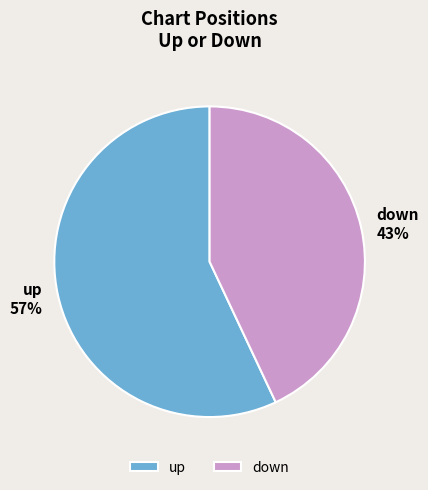

Which has a higher value, up or down?

up